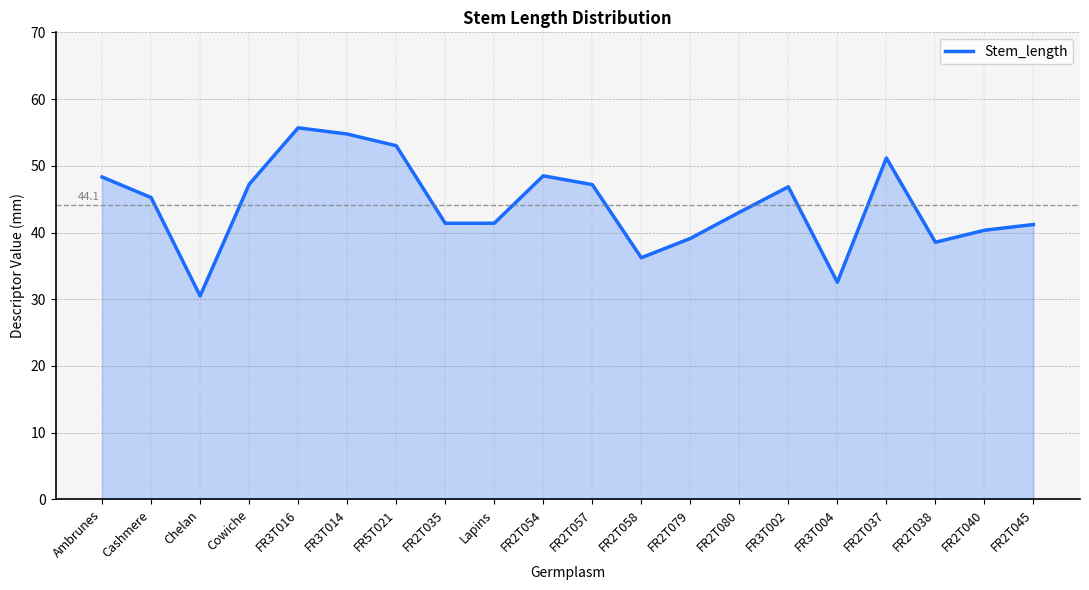

What is the difference between the second highest and second lowest values?

22.2